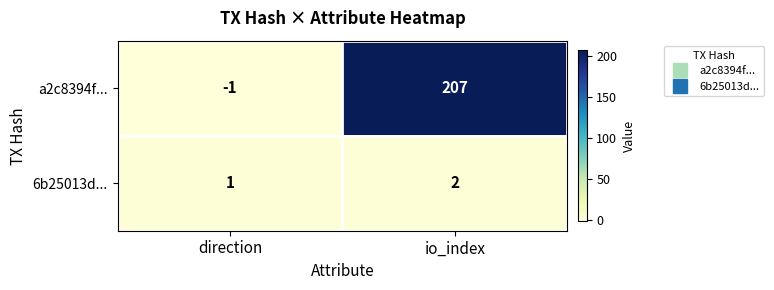

Reading left to right, transcribe all the data shown in this chart.

a2c8394f...: -1	207
6b25013d...: 1	2